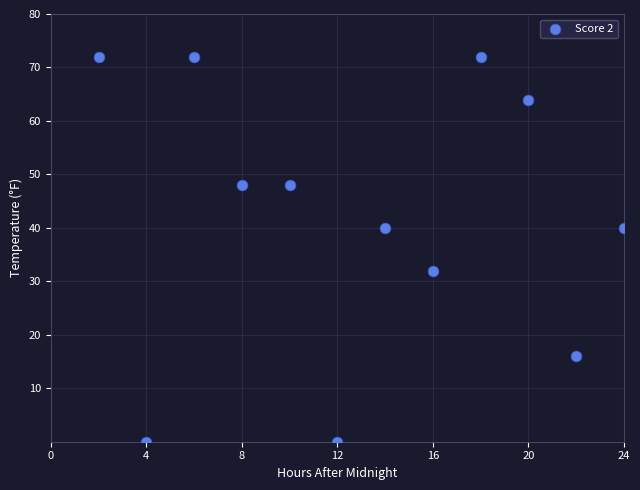

What is the average X value?

13